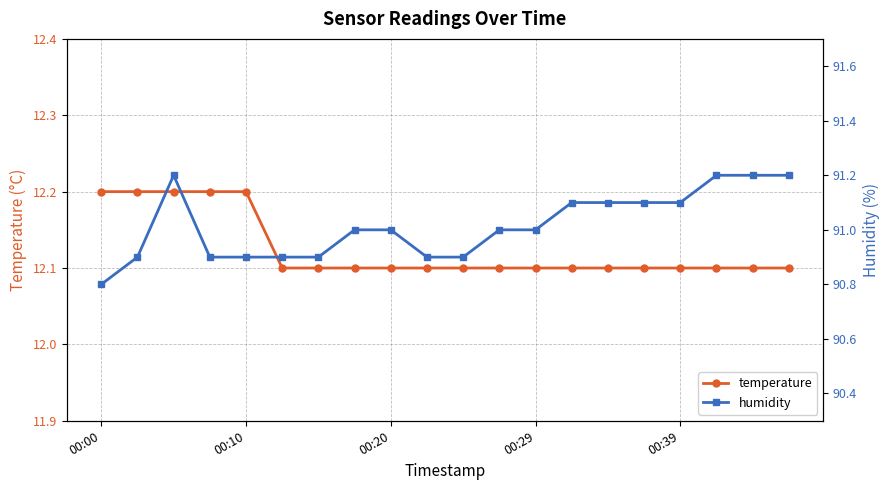

True or false: temperature and humidity cross at least once.

False